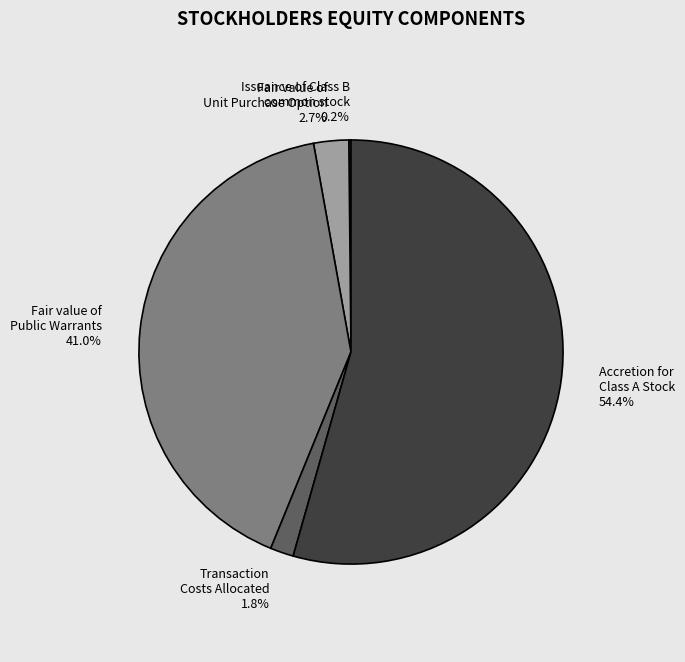

Which category has the biggest portion of the pie?

Accretion for Class A Stock